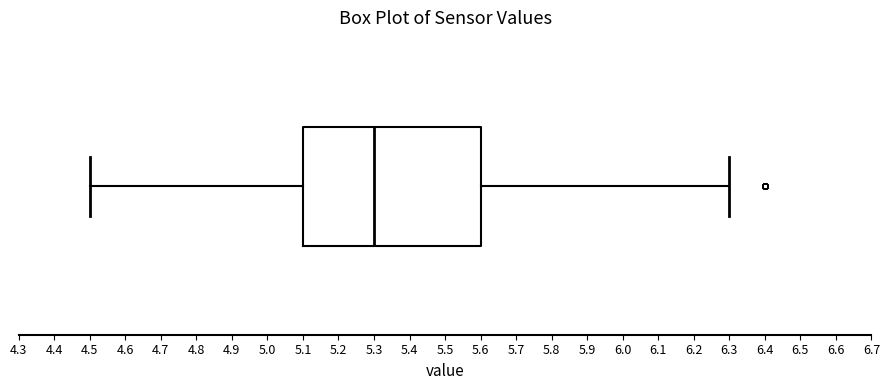

Read this box plot against the x-axis: the position of the median line, the range covered by the box, and the ends of both whiskers. The values are not printed on the chart, so give them approximately, as read against the axis.

median 5.3, box 5.1 to 5.6, whiskers 4.5 to 6.3